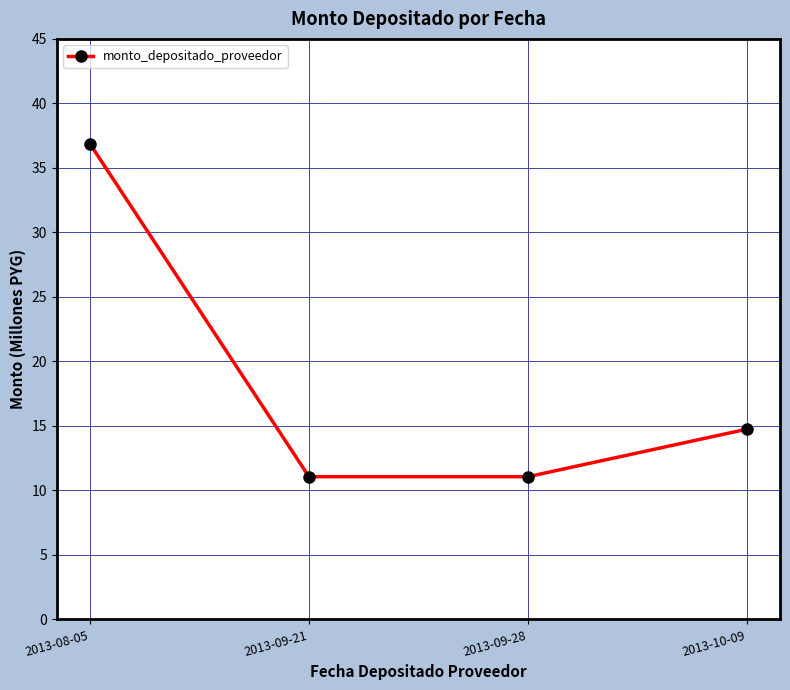

What is the label of the 4th point from the right?

2013-08-05